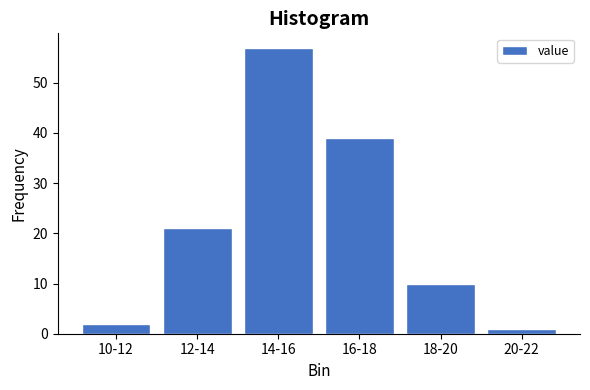

Reading left to right, transcribe all the data shown in this chart.

10-12=2	12-14=21	14-16=57	16-18=39	18-20=10	20-22=1